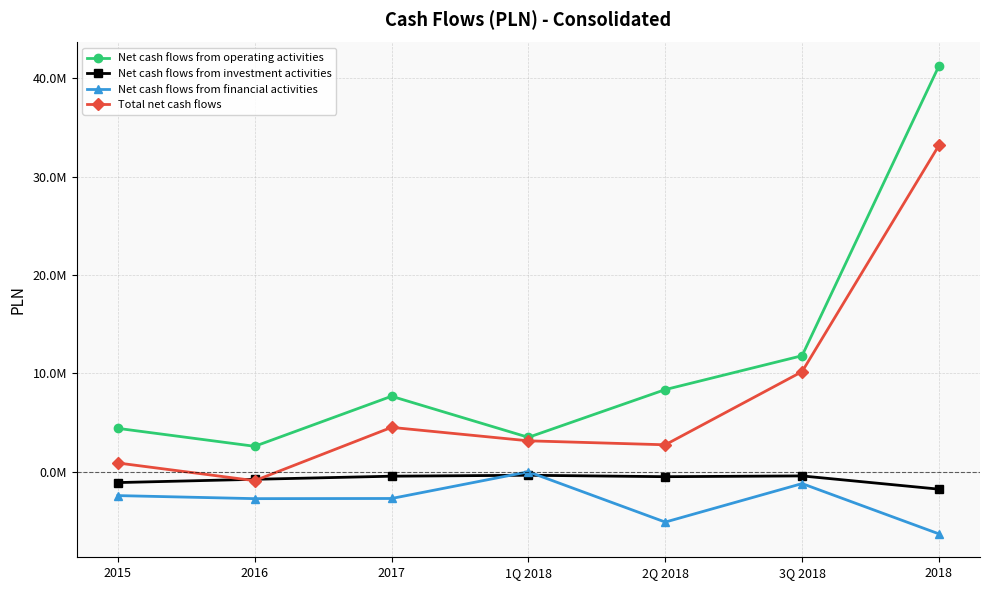

Reading right to left, extract all data points from this chart.

Net cash flows from operating activities: 41240013	11793849	8350503	3499636	7673707	2589059	4412325
Net cash flows from investment activities: -1765709	-420156	-497607	-353168	-447839	-764393	-1097131
Net cash flows from financial activities: -6308880	-1198687	-5110193	0	-2713110	-2729128	-2419725
Total net cash flows: 33165425	10175006	2742703	3146468	4512758	-904462	895469